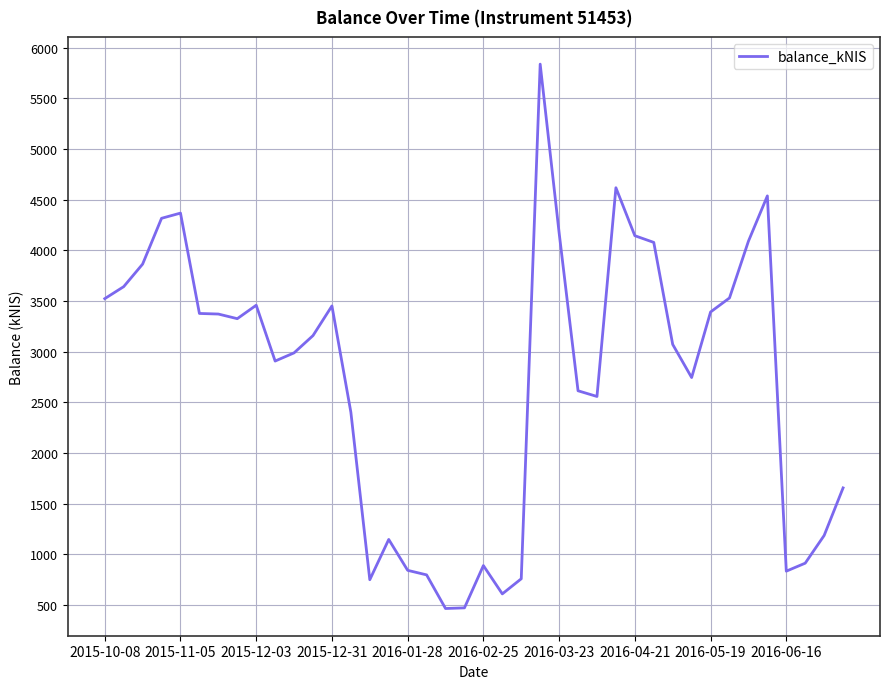

What is the minimum value shown in the chart?

465.3